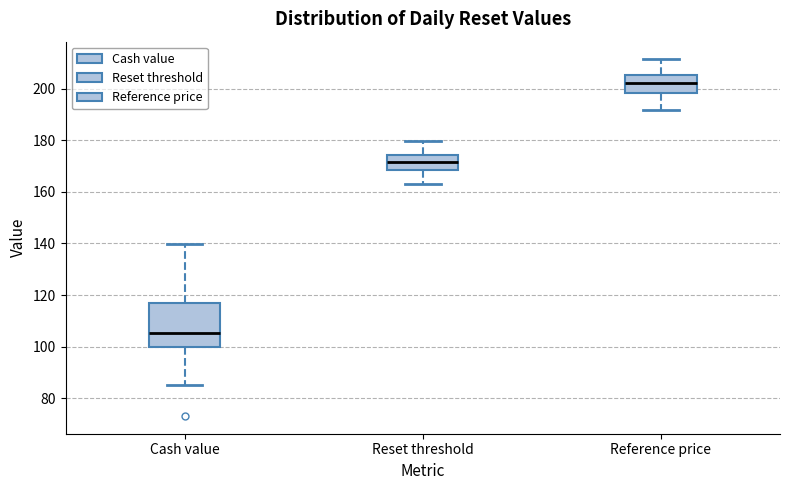

Comparing the boxes themselves (not the whiskers), which one is the tallest?

Cash value